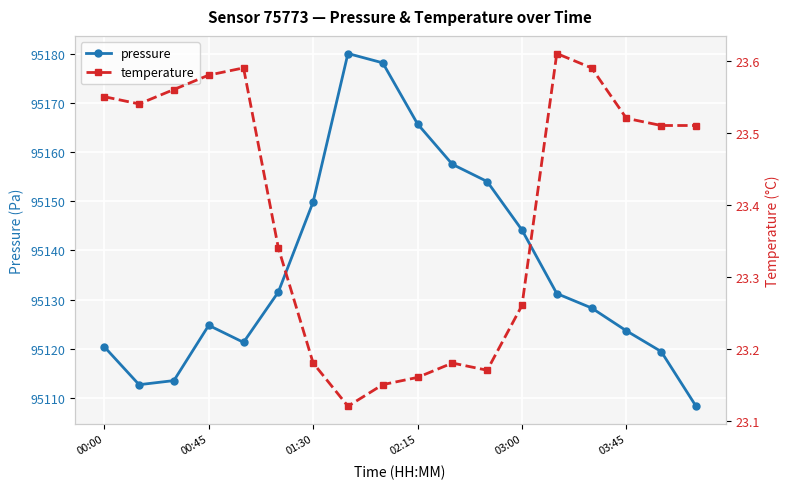

The pressure series shows 95149.9 at 01:30. True or false?

True